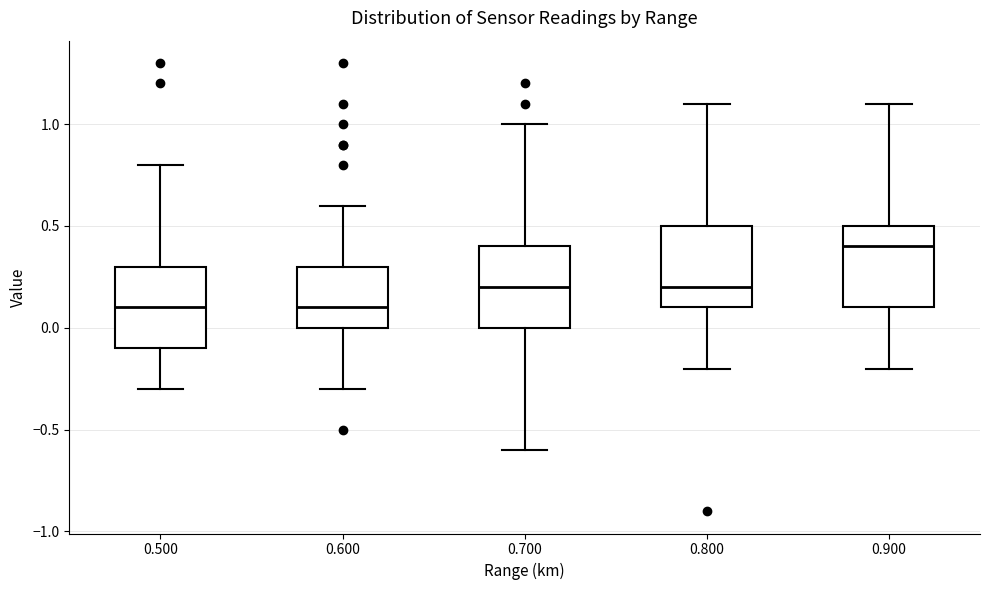

Where does the median line of the box at x = 0.600 sit on the y-axis? The values are not printed on the chart, so give them approximately, as read against the axis.

0.1